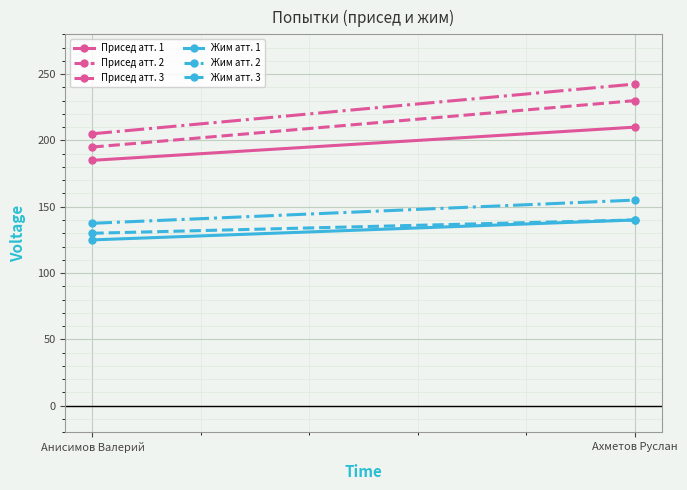

Which category has the highest value in the Присед атт. 2 series?

Ахметов Руслан